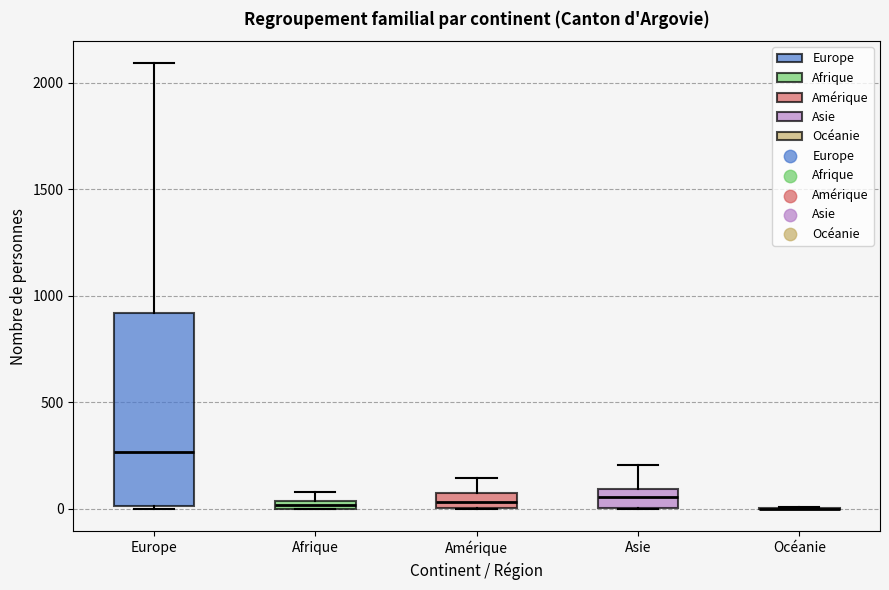

Which box is the tallest, from its lower edge to its upper edge?

Europe